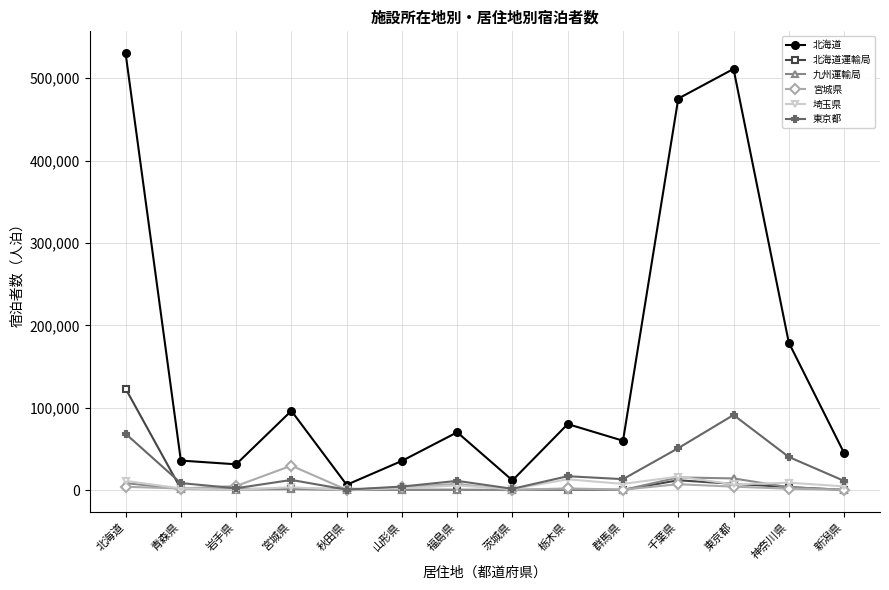

Does the chart display data point markers on the line(s)?

Yes